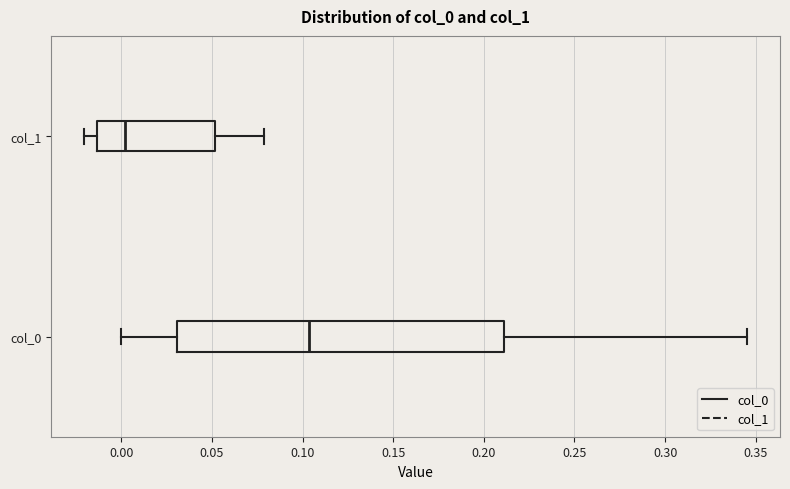

Reading bottom to top, transcribe this box plot: for each box, give where its median line is, the range the box spans, and where its two whiskers end, as read against the x-axis. The values are not printed on the chart, so give them approximately, as read against the axis.

col_0: median 0.105, box 0.030 to 0.210, whiskers 0.000 to 0.345
col_1: median 0.000, box -0.015 to 0.050, whiskers -0.020 to 0.080